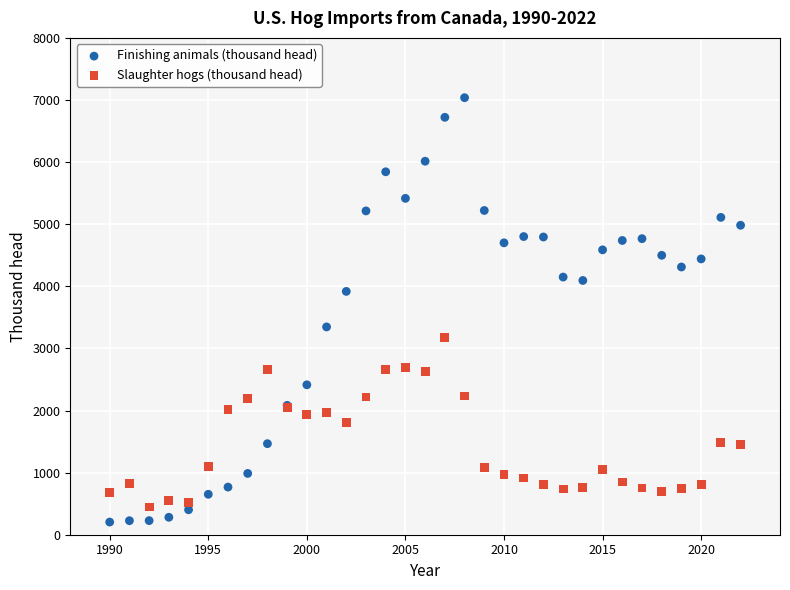

Which series reaches the maximum Y coordinate?

Finishing animals (thousand head)